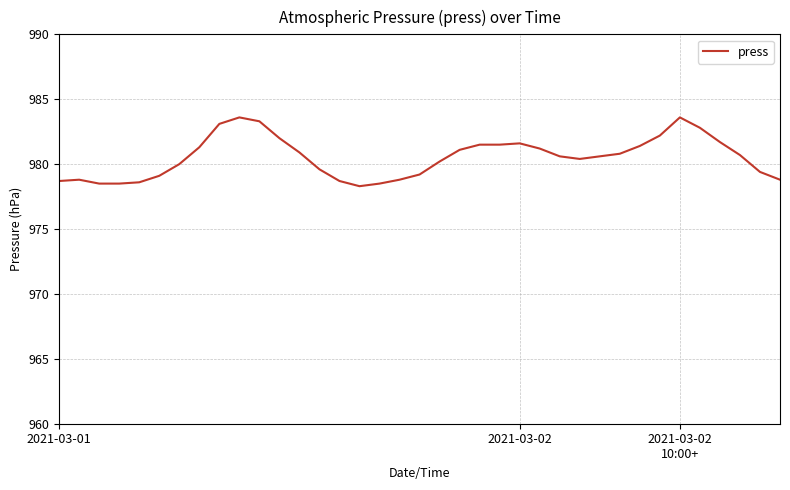

What is the minimum value shown in the chart?

978.3